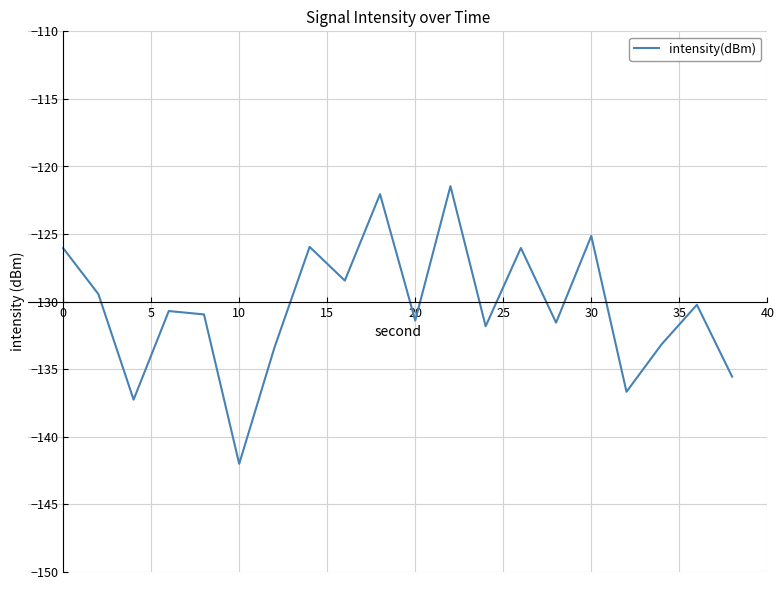

What is the difference between the maximum and minimum values?

20.5